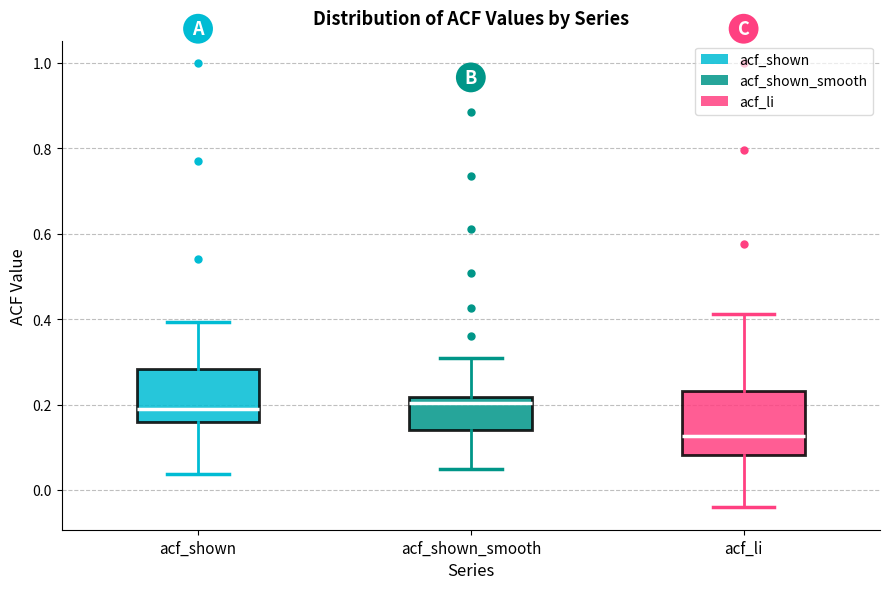

Where does the median line of the box for acf_shown_smooth sit on the y-axis? The values are not printed on the chart, so give them approximately, as read against the axis.

0.20